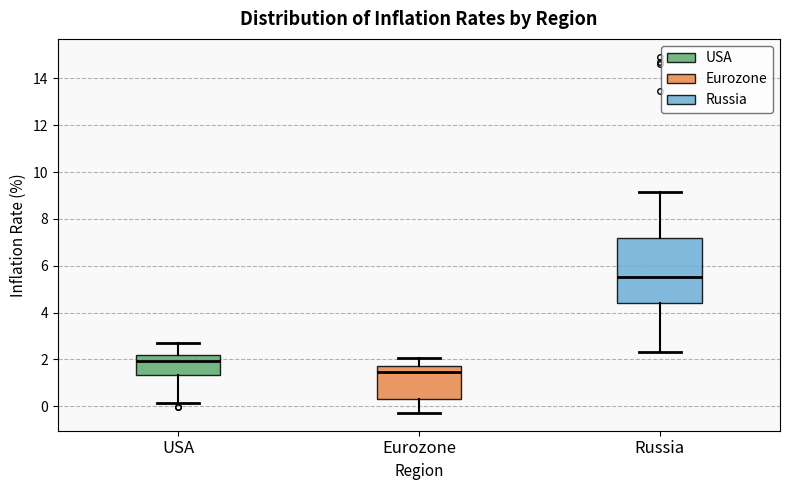

Which box's median line is the highest?

Russia